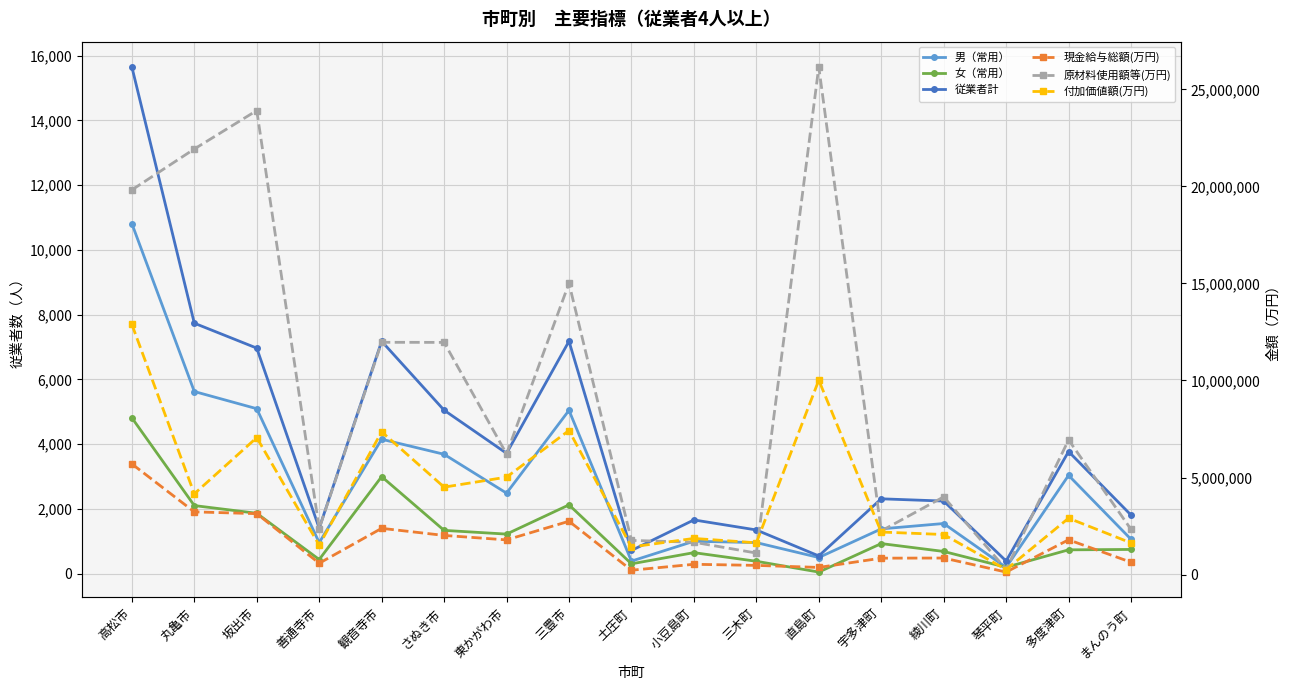

True or false: 女（常用） and 原材料使用額等(万円) intersect in this chart.

False